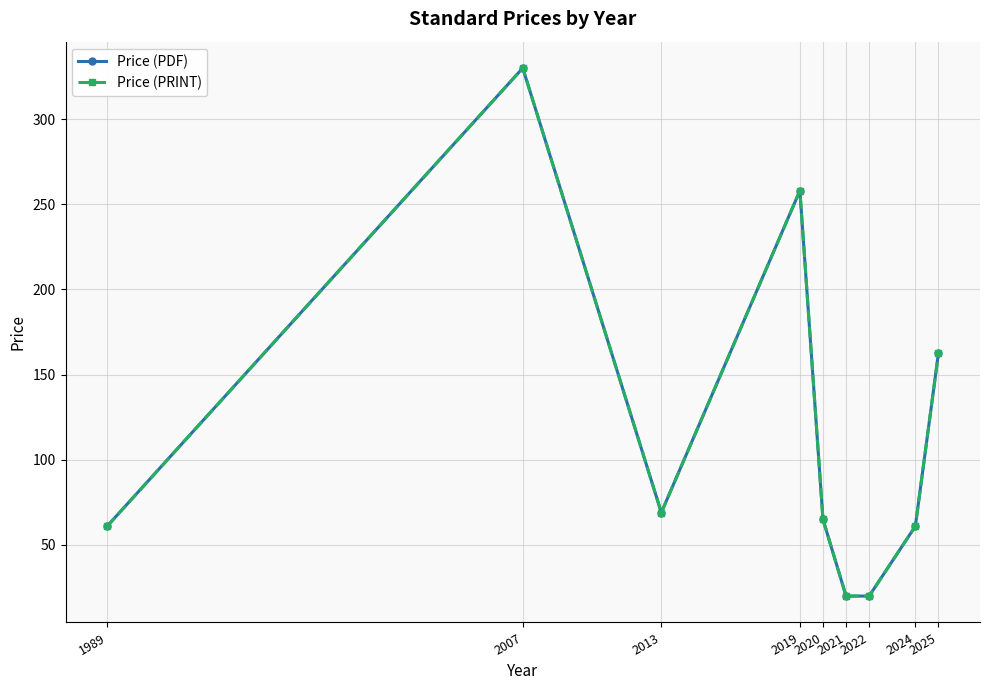

Does the chart have visible grid lines?

Yes